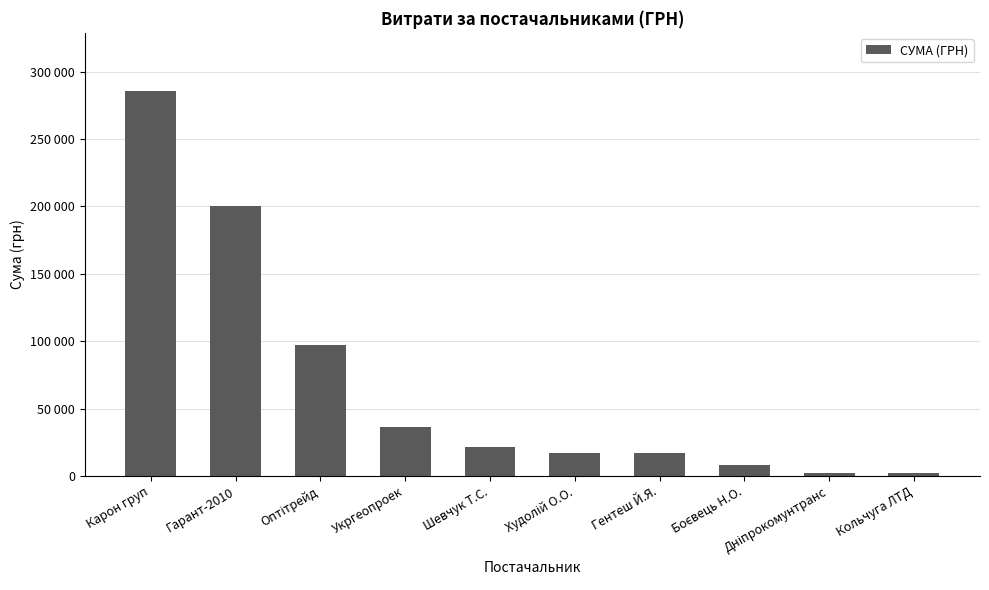

Are the bars horizontal?

No